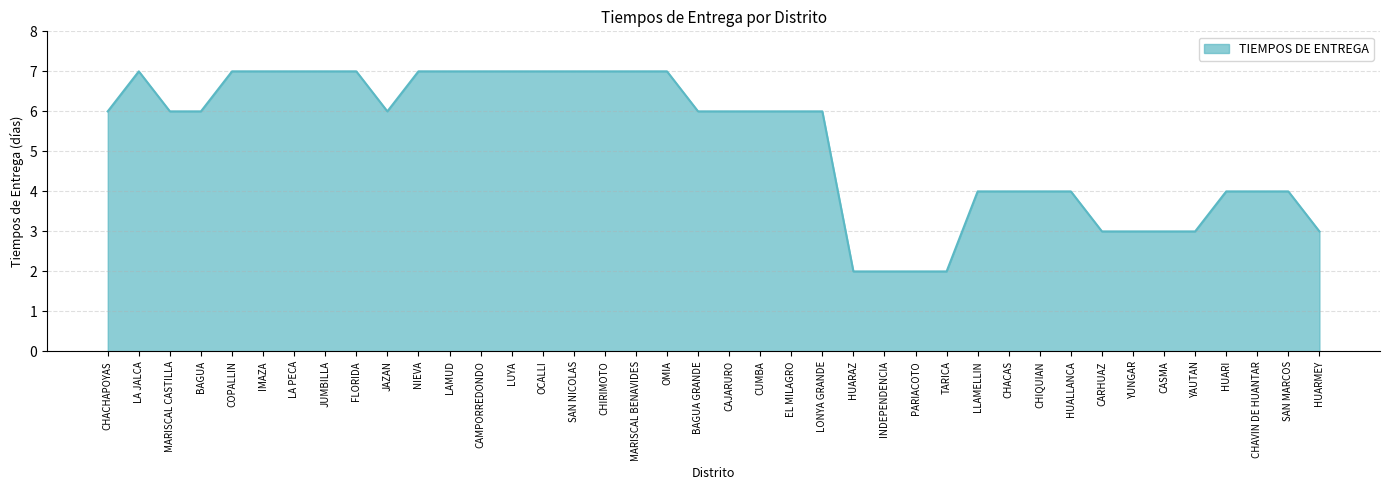

What is the maximum value shown in the chart?

7